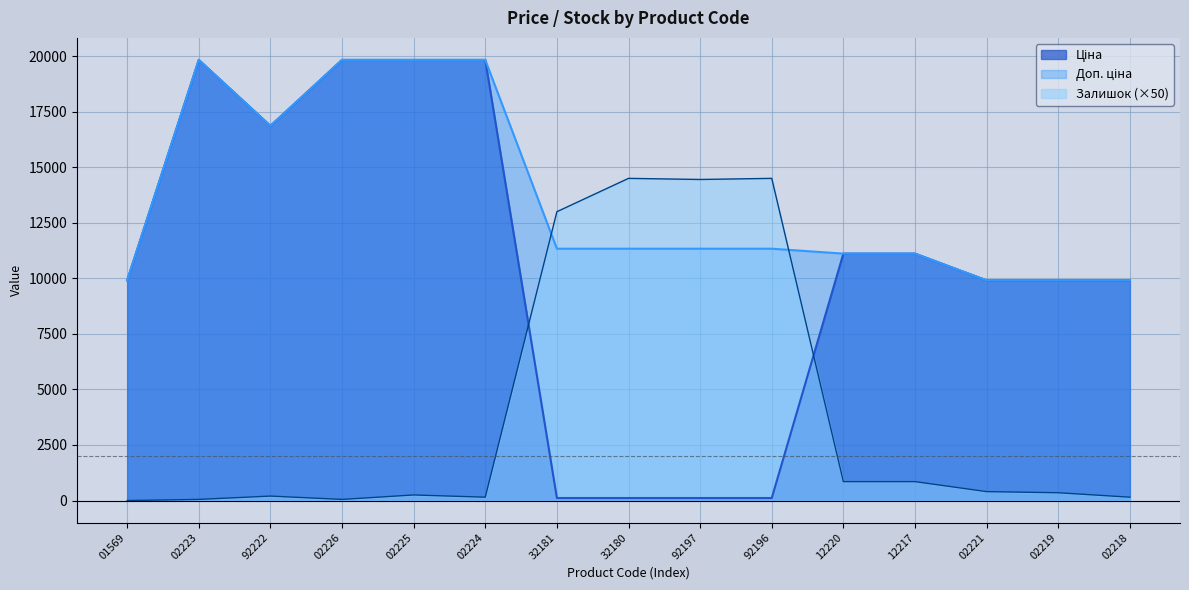

What is the total value across all series at 12217?

23077.2